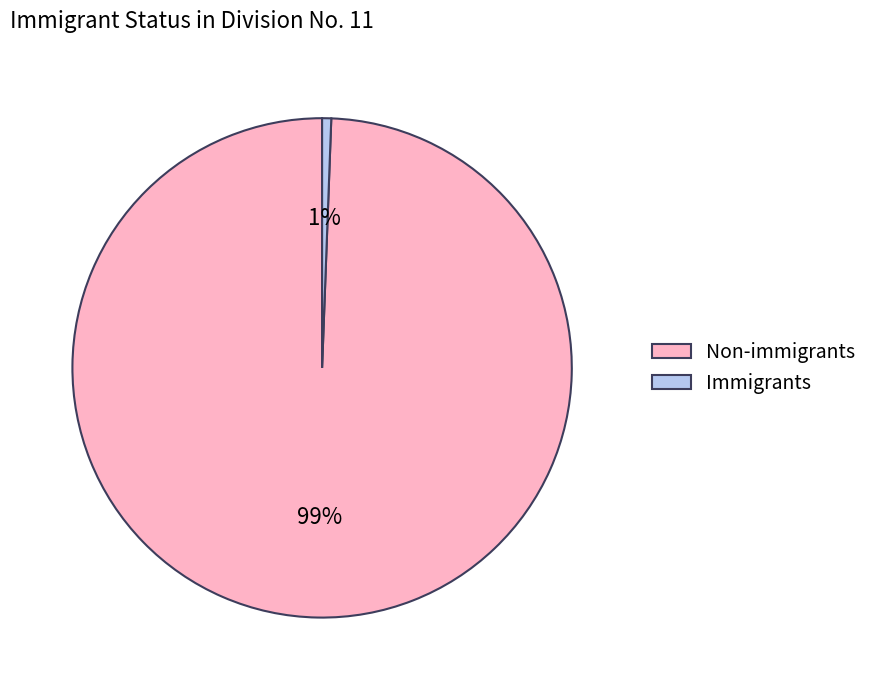

Rank the categories by value from lowest to highest.

Immigrants, Non-immigrants